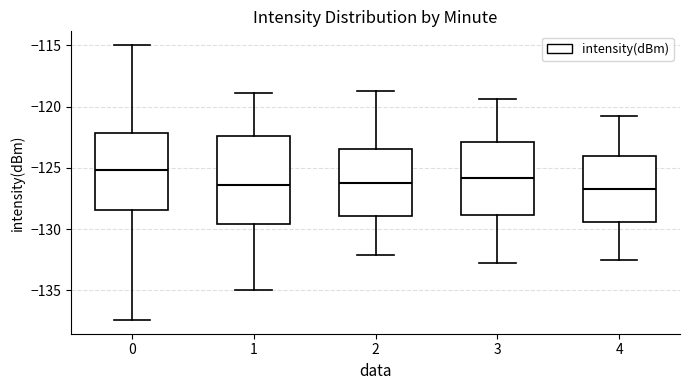

Where is the upper edge of the box at x = 1 on the y-axis? The values are not printed on the chart, so give them approximately, as read against the axis.

-122.5